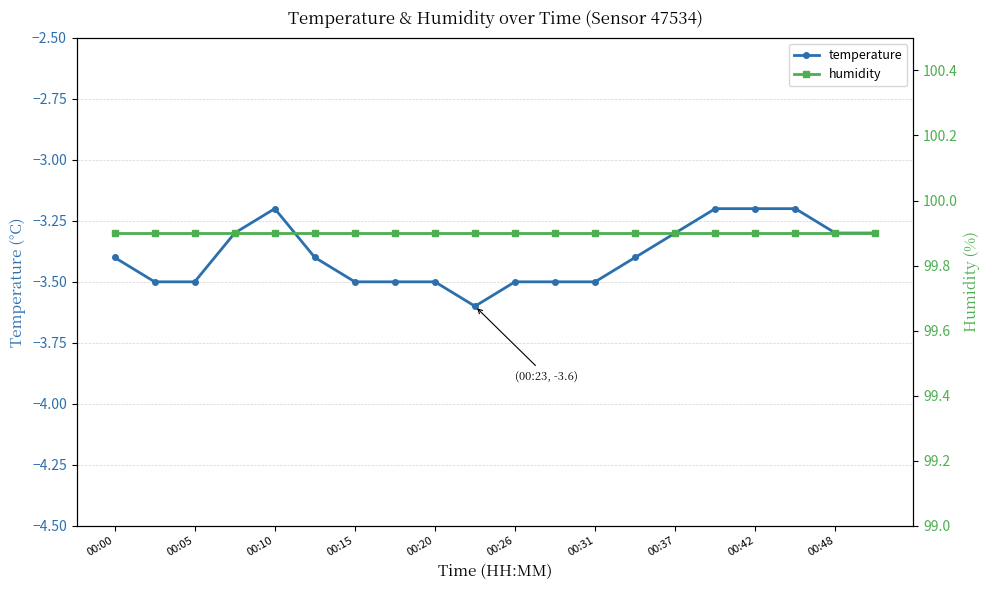

The value of temperature at 00:31 is -2.2. True or false?

False